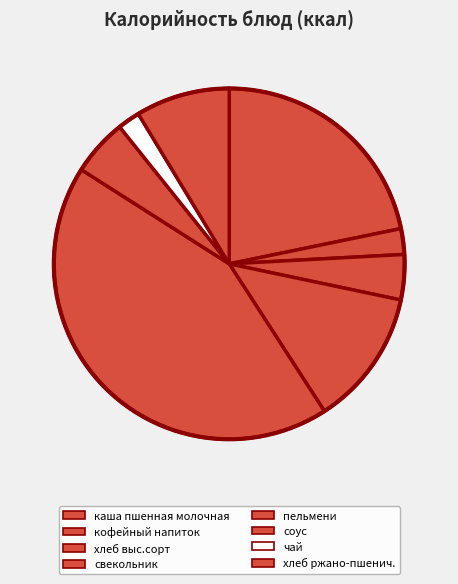

True or false: соус accounts for 5% of the total.

True